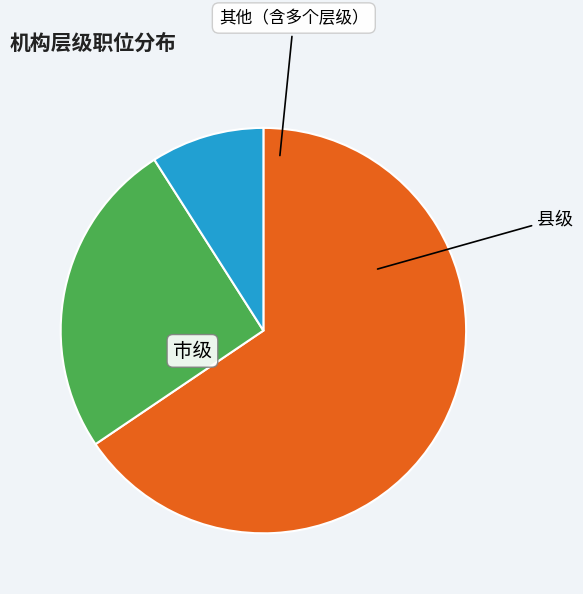

Is there any slice that represents more than half of the pie?

Yes